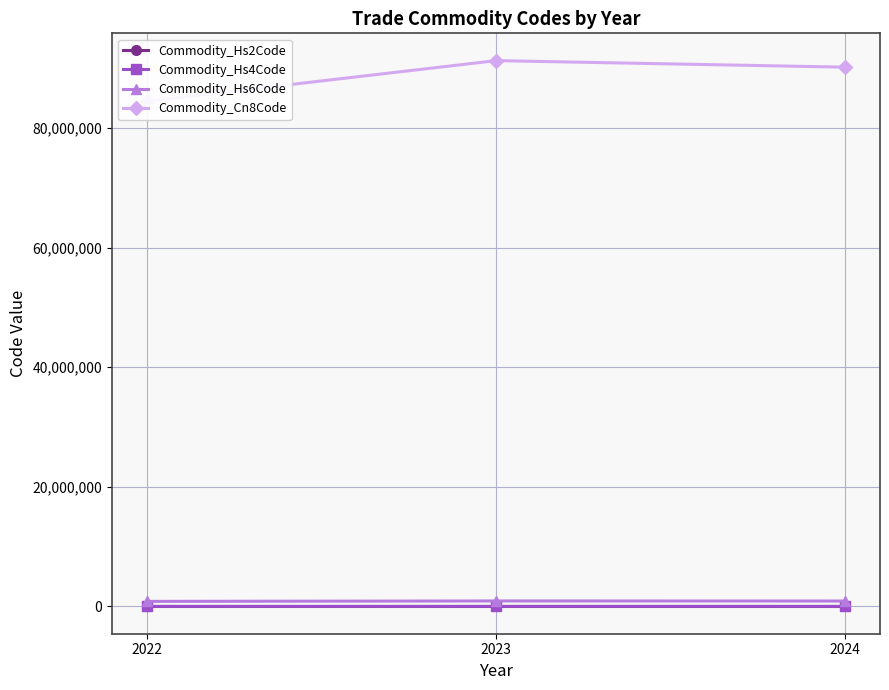

What is the difference between the Commodity_Hs2Code values at 2022 and 2024?

5.8